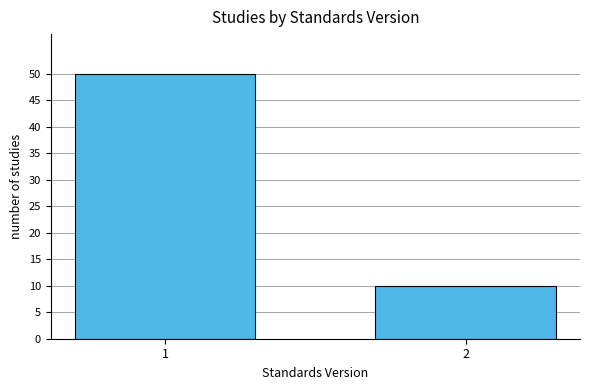

Reading right to left, transcribe all the data shown in this chart.

10	50